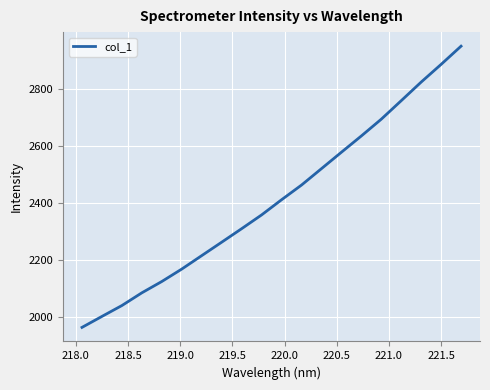

What is the difference between the maximum and minimum values?

987.0